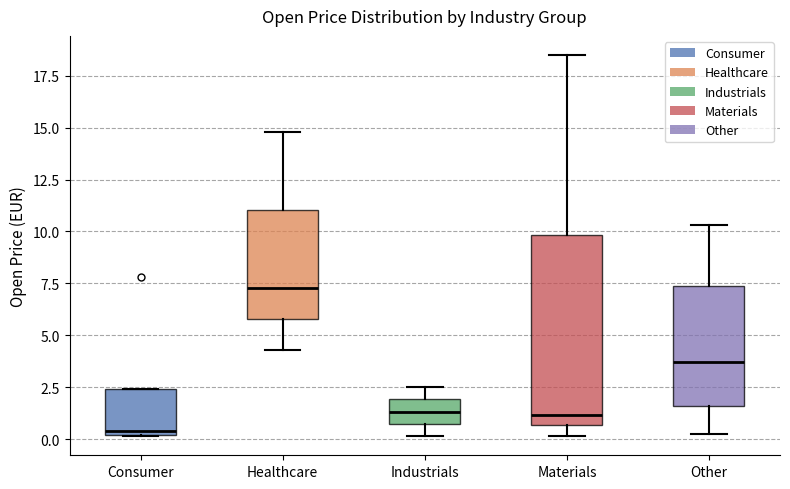

Comparing the boxes themselves (not the whiskers), which one is the tallest?

Materials